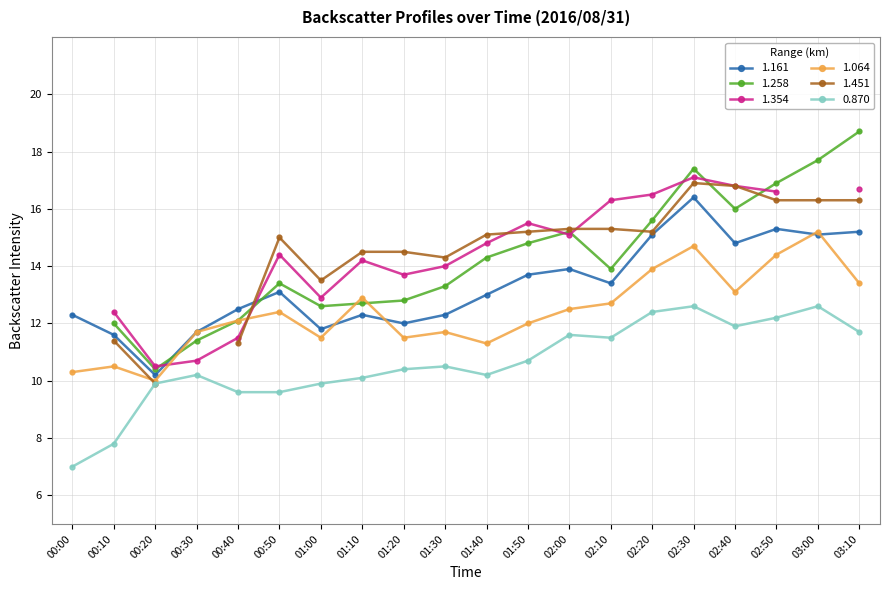

True or false: 0.870 and 1.161 intersect in this chart.

False